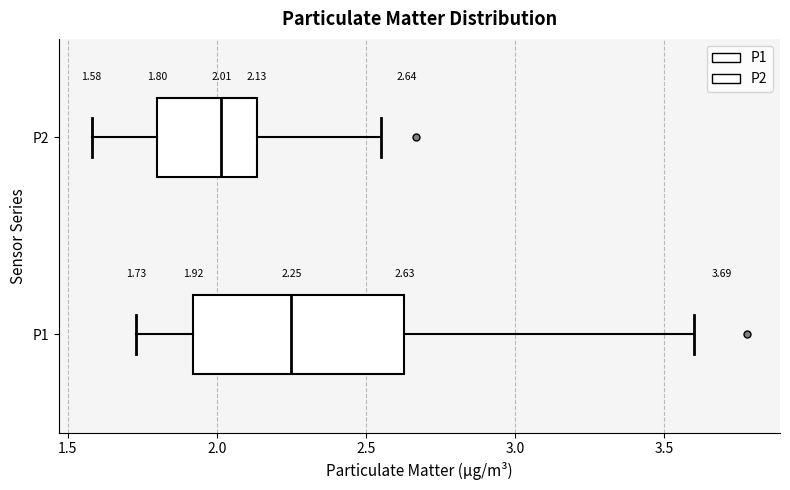

Which box's median line is the furthest to the right?

P1